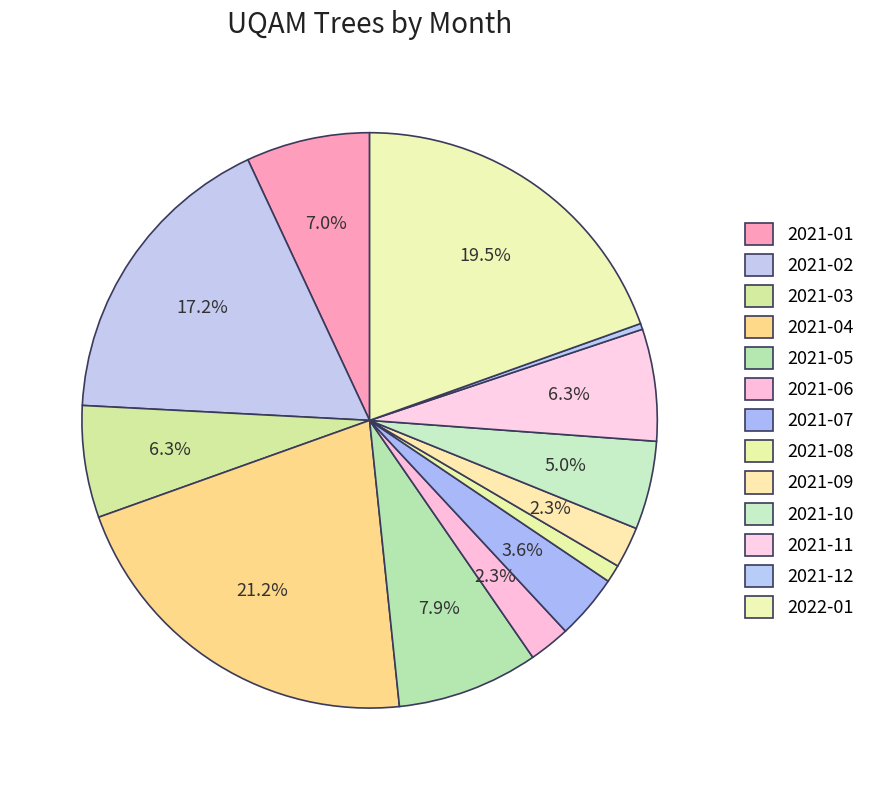

To the nearest percent, what is the average slice percentage?

8%